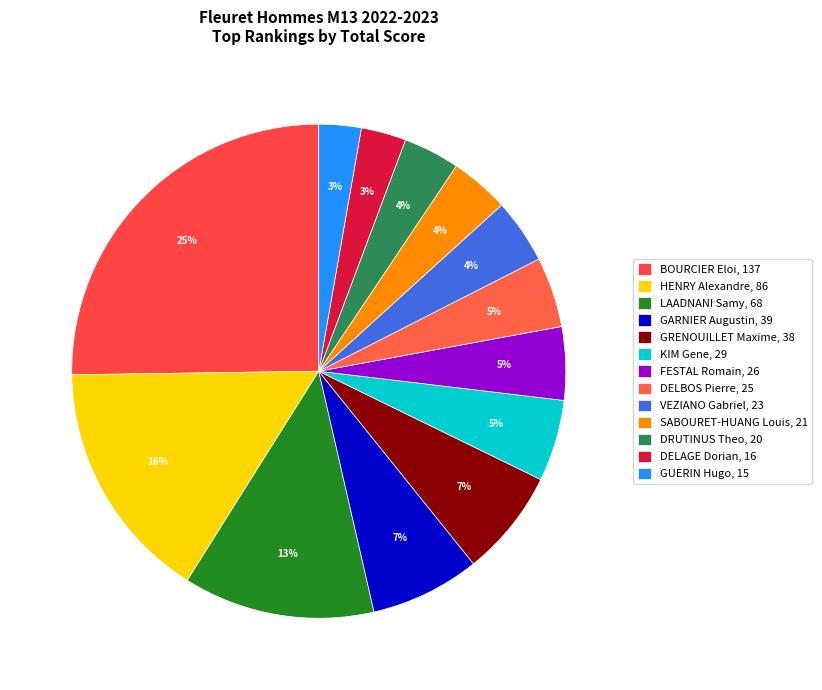

Rank the categories by value from lowest to highest.

GUERIN Hugo, DELAGE Dorian, DRUTINUS Theo, SABOURET-HUANG Louis, VEZIANO Gabriel, DELBOS Pierre, FESTAL Romain, KIM Gene, GRENOUILLET Maxime, GARNIER Augustin, LAADNANI Samy, HENRY Alexandre, BOURCIER Eloi